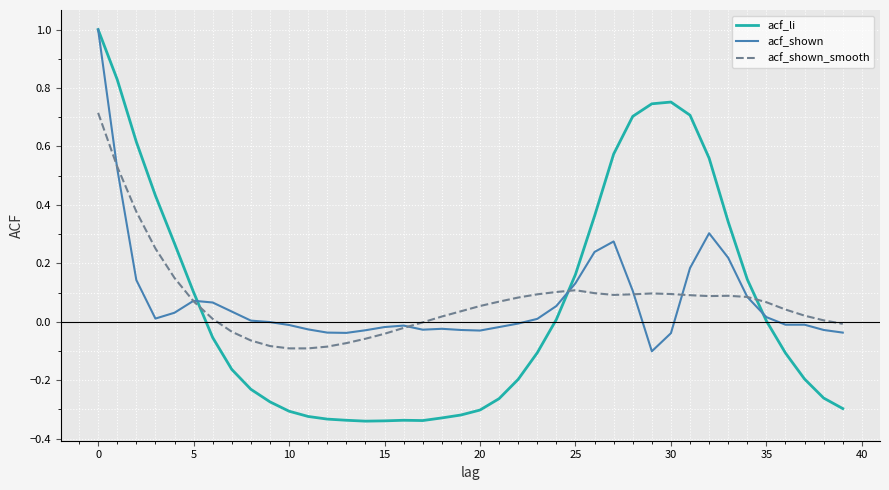

Does the chart display data point markers on the line(s)?

No